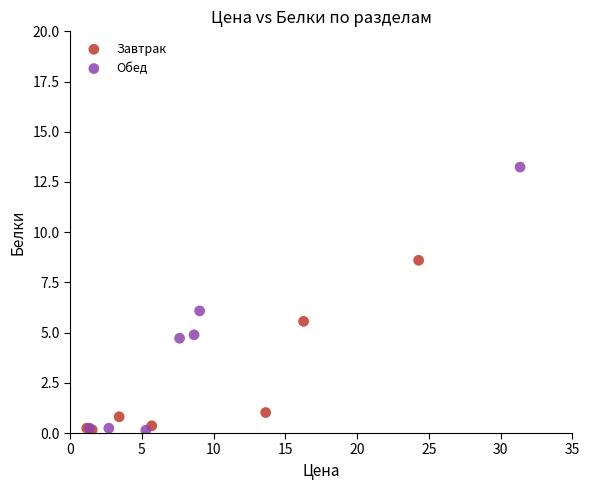

Which series reaches the maximum Y coordinate?

Обед